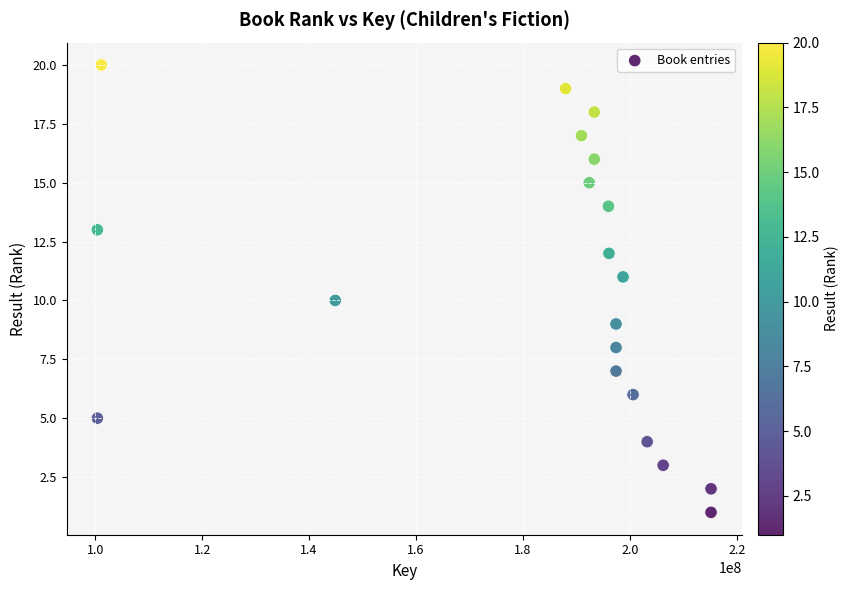

What is the range of Y values (max minus min)?

19